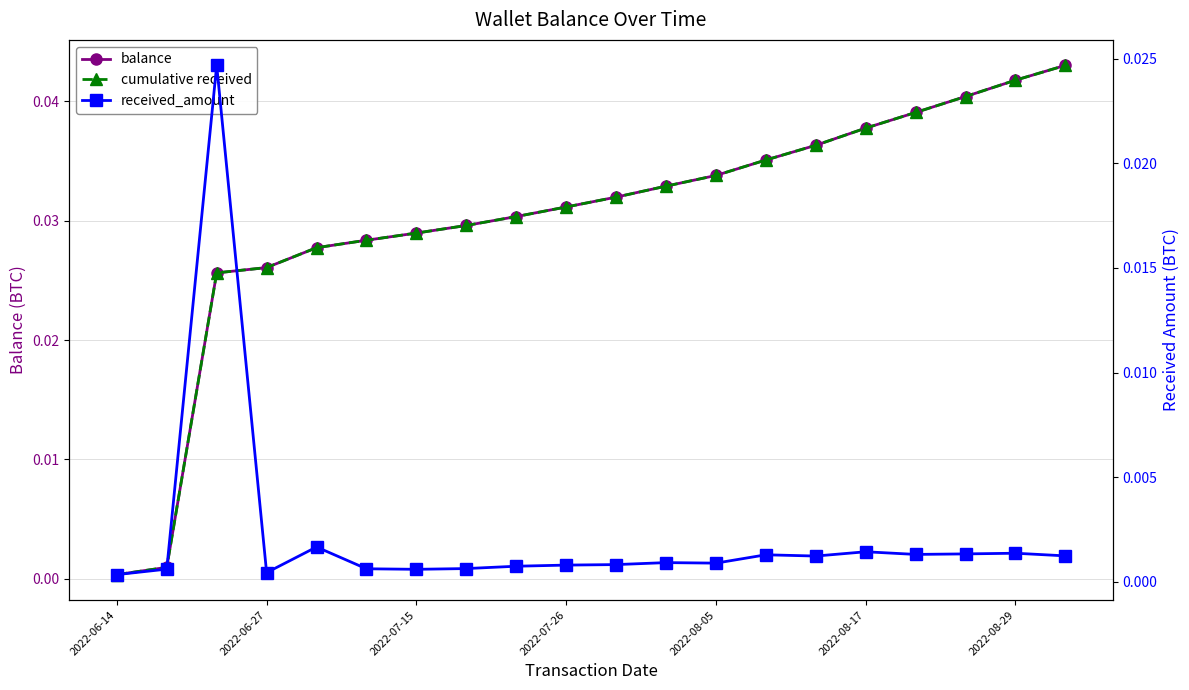

Does the chart have visible grid lines?

Yes